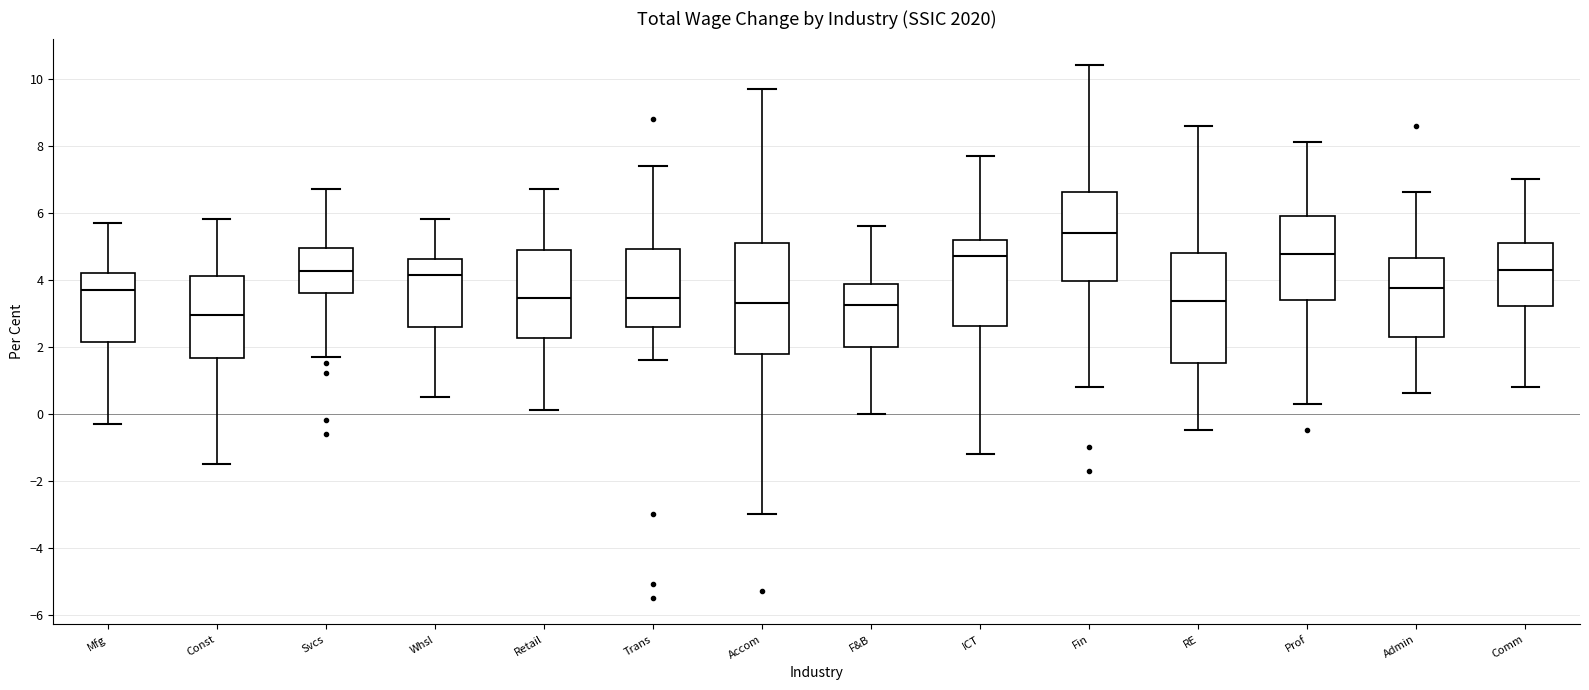

Where is the lower edge of the box for Fin on the y-axis? The values are not printed on the chart, so give them approximately, as read against the axis.

4.0